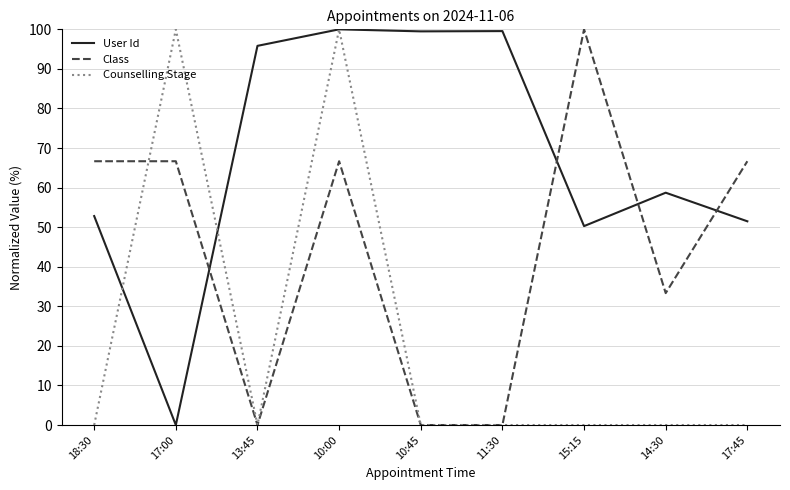

Rank the series by their average value, from lowest to highest.

Counselling Stage, Class, User Id